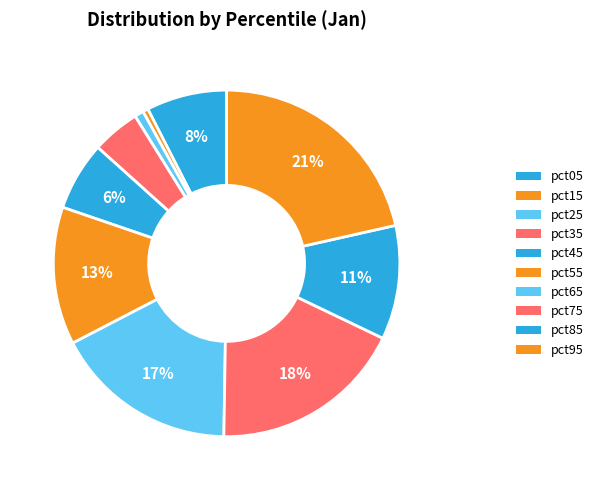

Does pct75 represent more than half of the total?

No